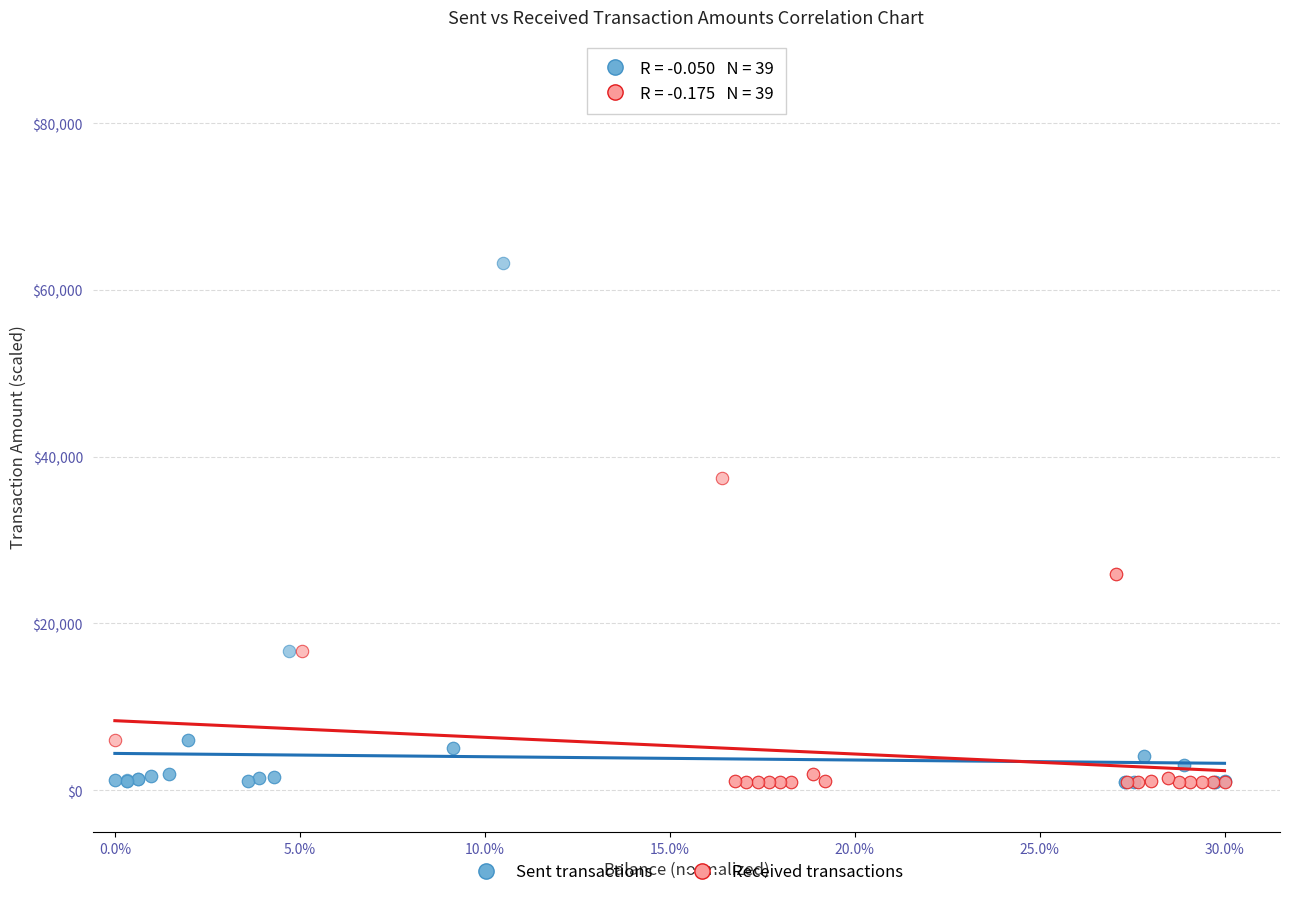

Which series contains the highest Y value?

Sent transactions